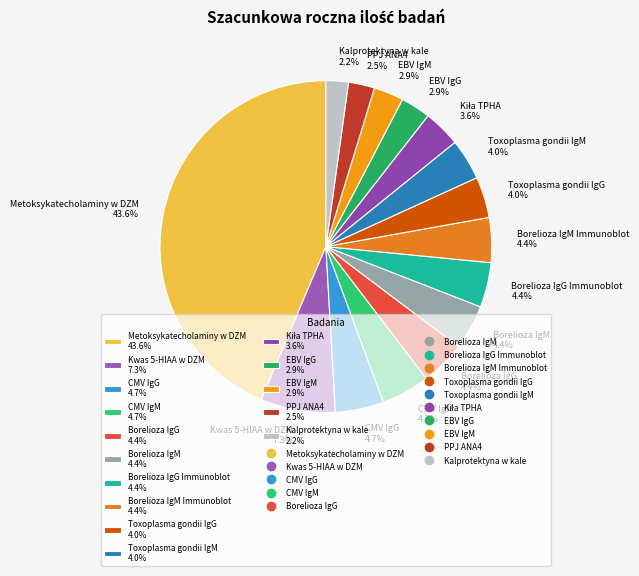

Does EBV IgM 2.9% represent more than half of the total?

No